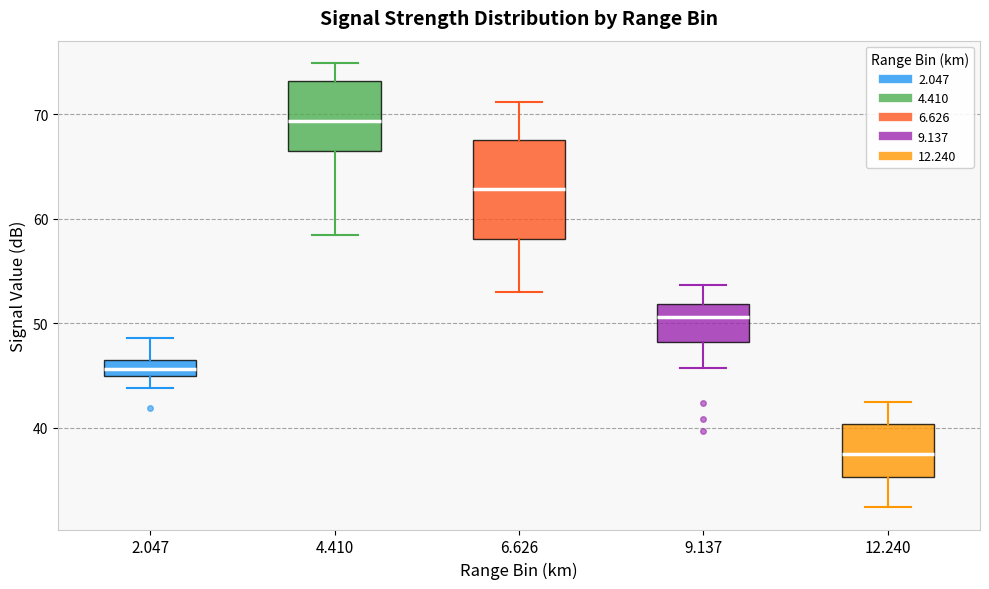

Which box's median line is the lowest?

12.240